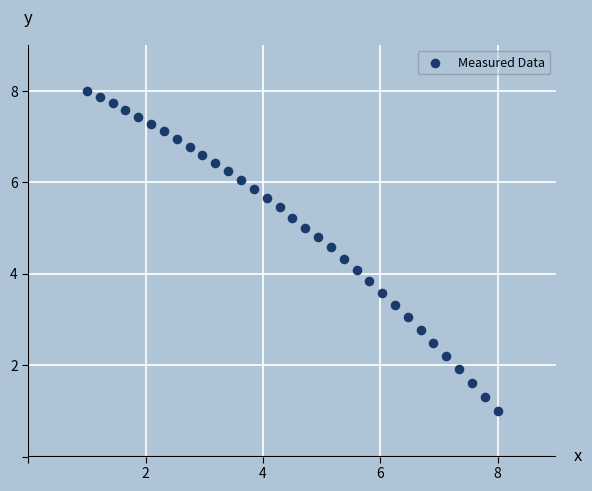

What is the range of Y values (max minus min)?

7.0